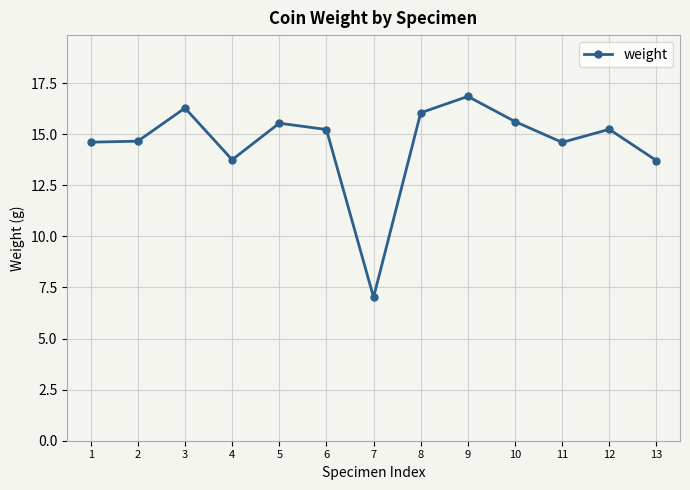

What is the greatest value displayed?

16.9